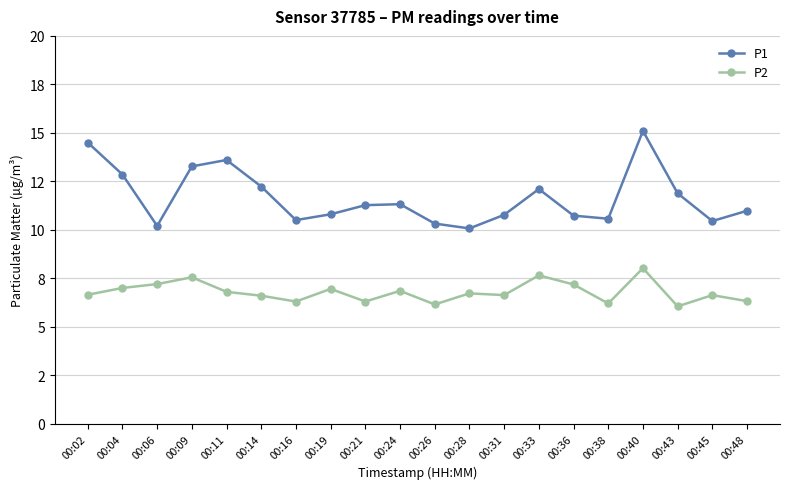

Which series has the largest total across all categories?

P1